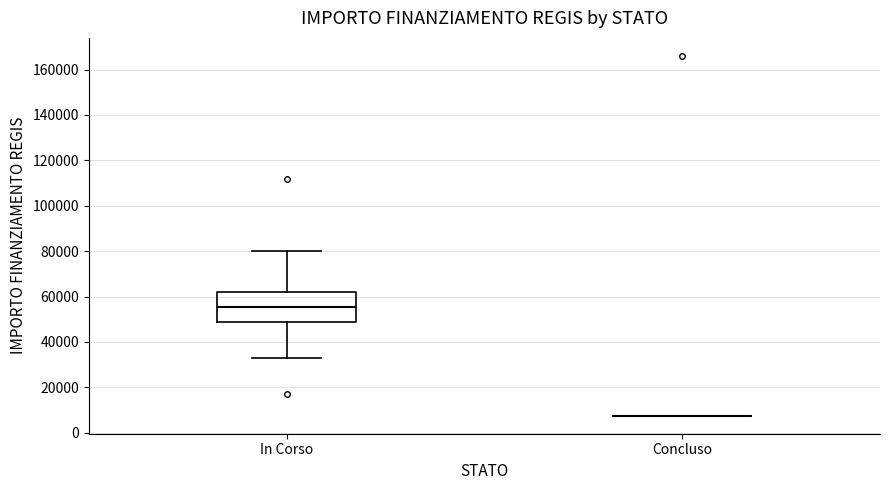

Reading left to right, transcribe this box plot: for each box, give where its median line is, the range the box spans, and where its two whiskers end, as read against the y-axis. The values are not printed on the chart, so give them approximately, as read against the axis.

In Corso: median 56000, box 48000 to 62000, whiskers 32000 to 80000
Concluso: box collapsed to a line at 8000, whiskers 8000 to 8000